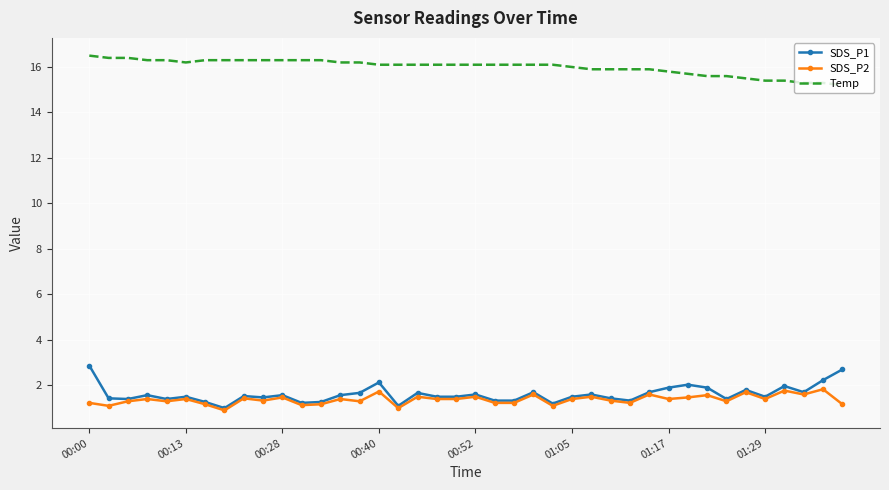

Which series has the largest range (max minus min)?

SDS_P1